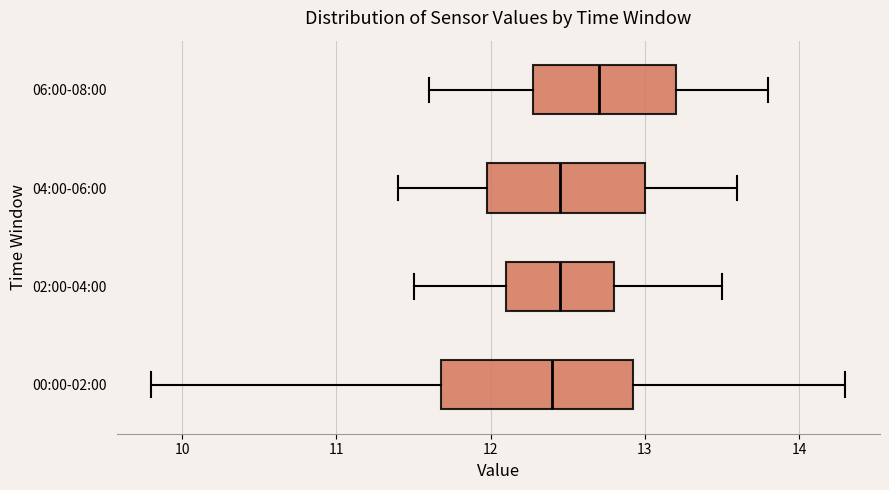

Reading bottom to top, read every box against the x-axis: the position of its median line, the range the box covers, and the ends of its whiskers. The values are not printed on the chart, so give them approximately, as read against the axis.

00:00-02:00: median 12.4, box 11.7 to 12.9, whiskers 9.8 to 14.3
02:00-04:00: median 12.5, box 12.1 to 12.8, whiskers 11.5 to 13.5
04:00-06:00: median 12.5, box 12.0 to 13.0, whiskers 11.4 to 13.6
06:00-08:00: median 12.7, box 12.3 to 13.2, whiskers 11.6 to 13.8